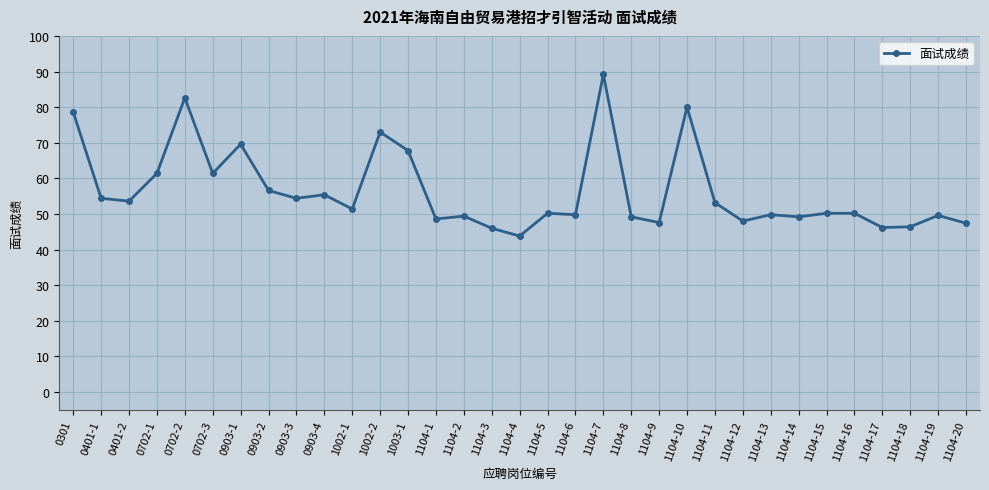

What is the label of the 28th point from the left?

1104-15